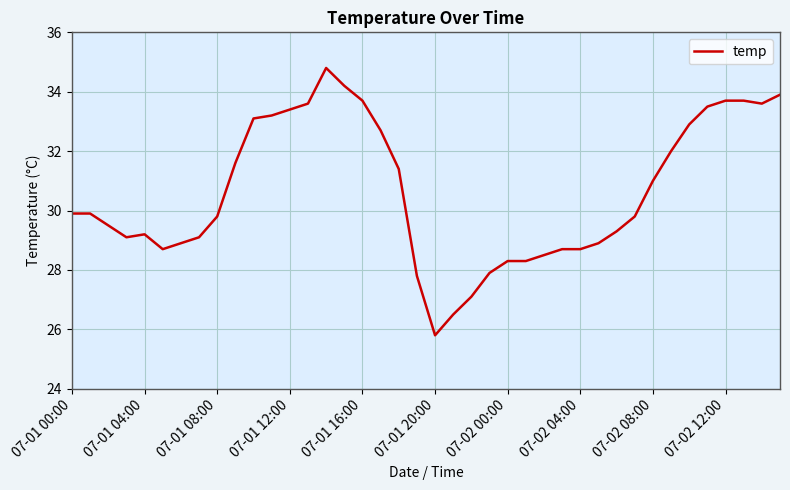

Is this an area chart (filled region under the line)?

No